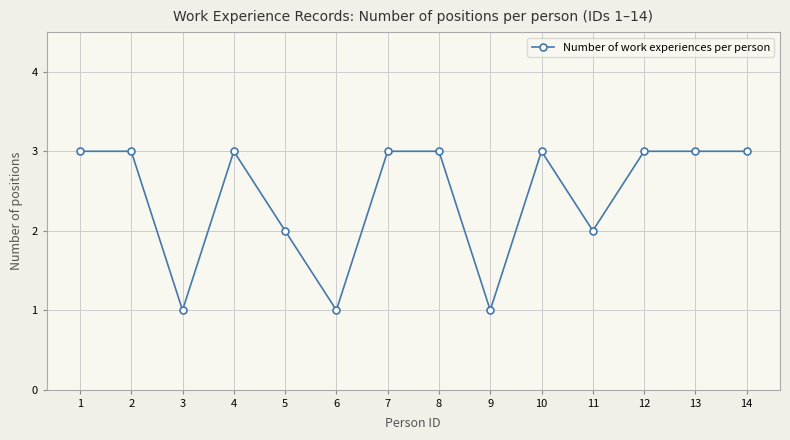

Reading right to left, what are all the values shown in this chart?

3	3	3	2	3	1	3	3	1	2	3	1	3	3